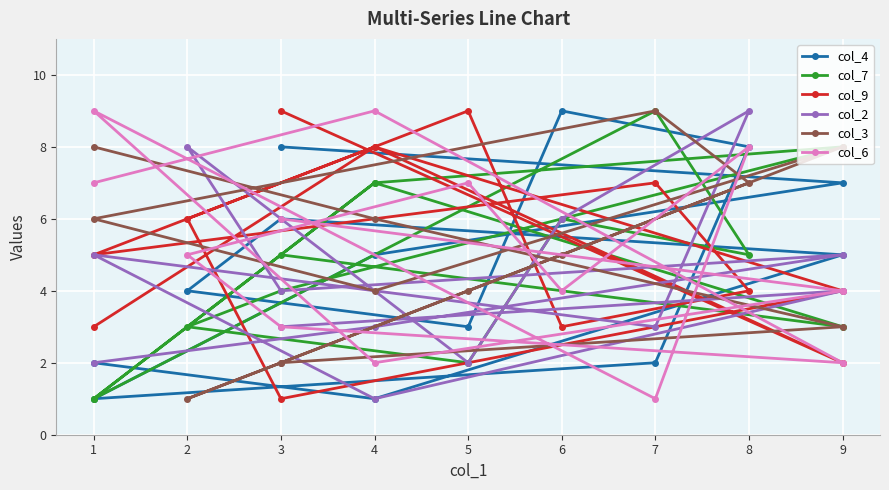

What is the total value across all series at 3?

33